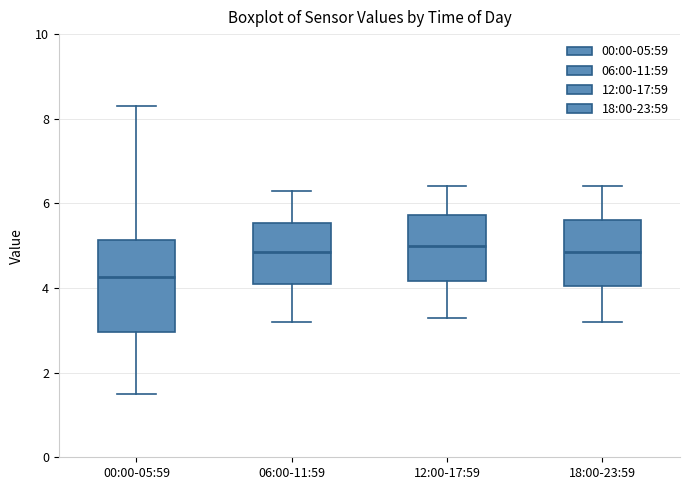

Reading left to right, read every box against the y-axis: the position of its median line, the range the box covers, and the ends of its whiskers. The values are not printed on the chart, so give them approximately, as read against the axis.

00:00-05:59: median 4.2, box 3.0 to 5.2, whiskers 1.6 to 8.4
06:00-11:59: median 4.8, box 4.2 to 5.6, whiskers 3.2 to 6.4
12:00-17:59: median 5.0, box 4.2 to 5.8, whiskers 3.4 to 6.4
18:00-23:59: median 4.8, box 4.0 to 5.6, whiskers 3.2 to 6.4